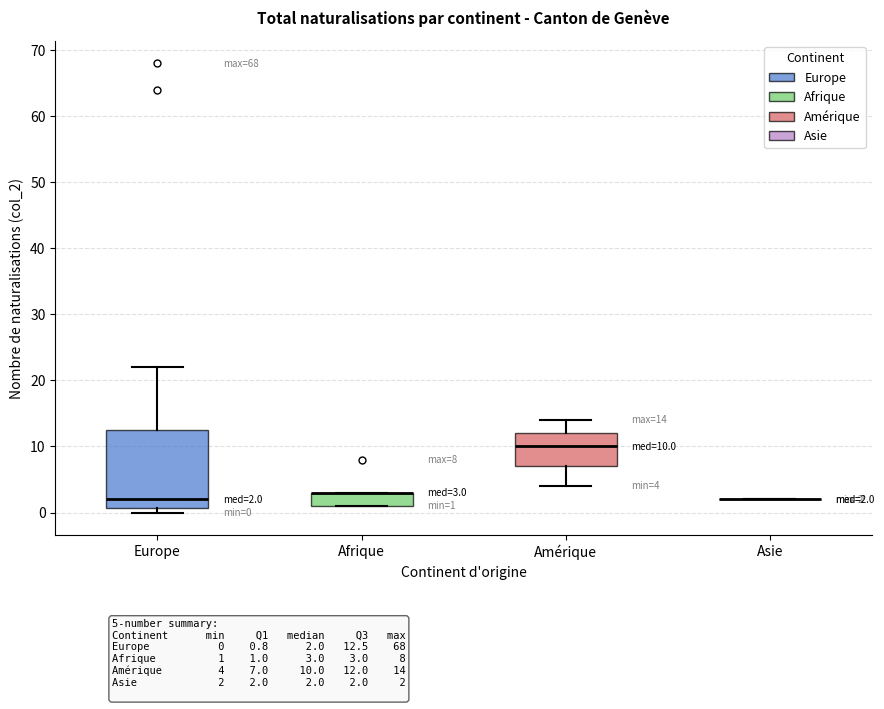

Comparing the boxes themselves (not the whiskers), which one is the tallest?

Europe